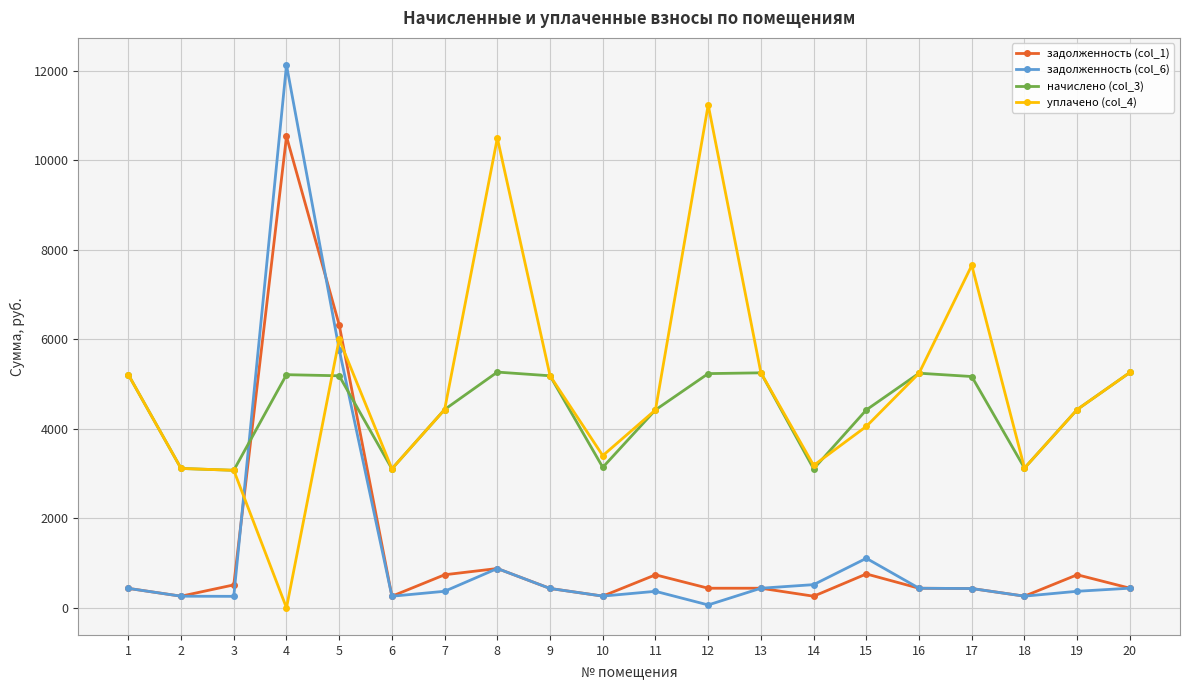

Between 5 and 16, which series saw the biggest shift?

задолженность (col_1)